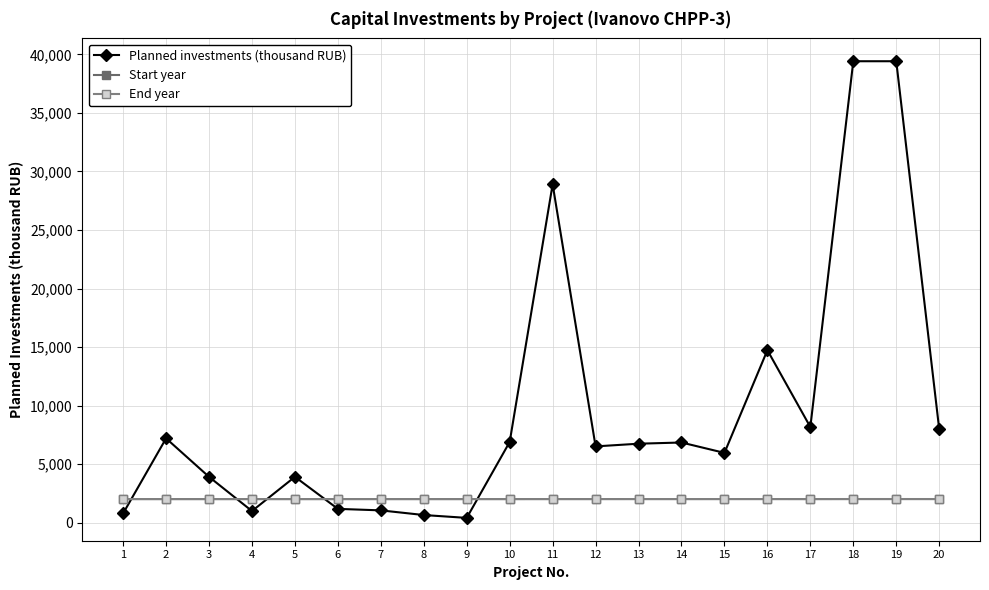

After their last crossing, which series has the higher values: Planned investments (thousand RUB) or Start year?

Planned investments (thousand RUB)